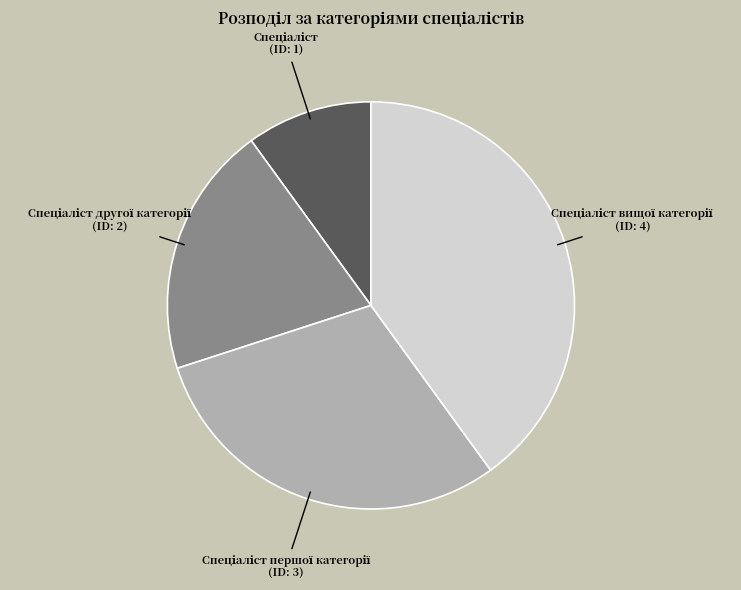

Is there a majority slice in this chart?

No